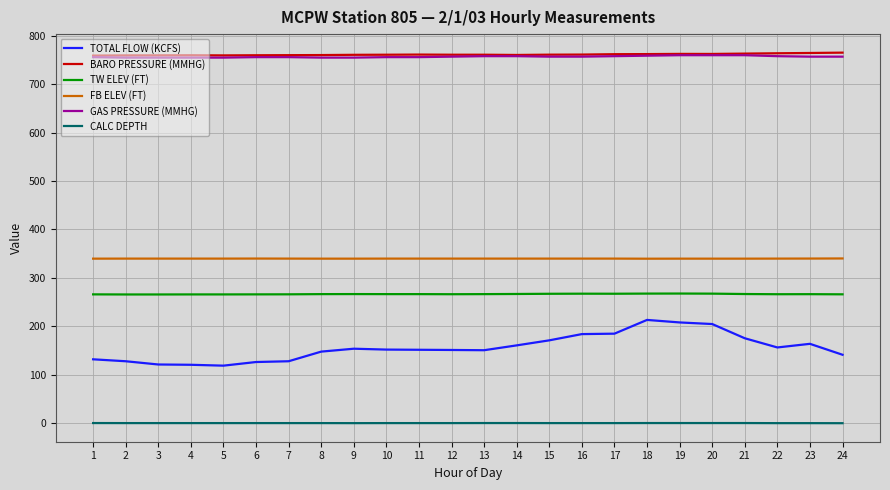

Which series has the largest range (max minus min)?

TOTAL FLOW (KCFS)